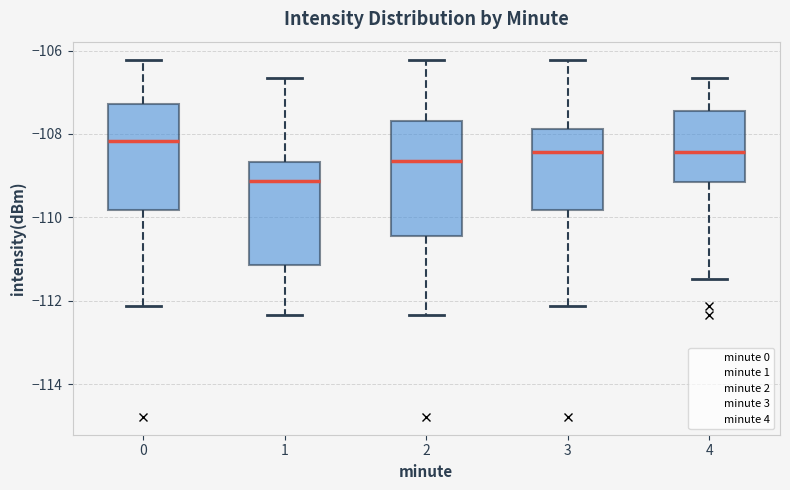

Where does the median line of the box at x = 3 sit on the y-axis? The values are not printed on the chart, so give them approximately, as read against the axis.

-108.4